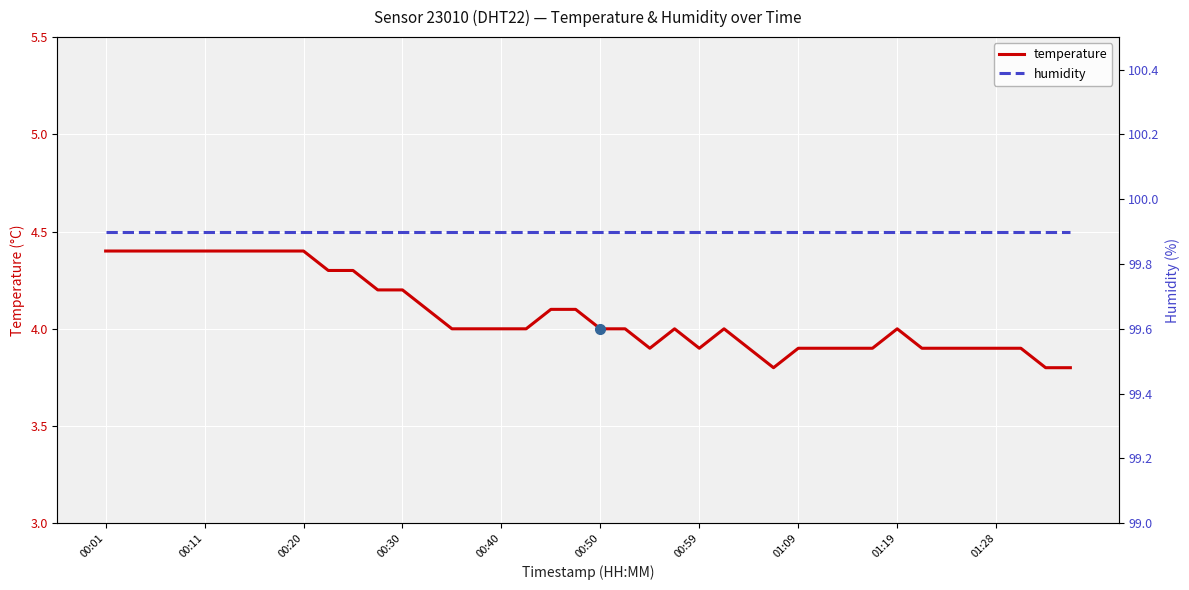

Rank the series by their maximum value, from highest to lowest.

humidity, temperature